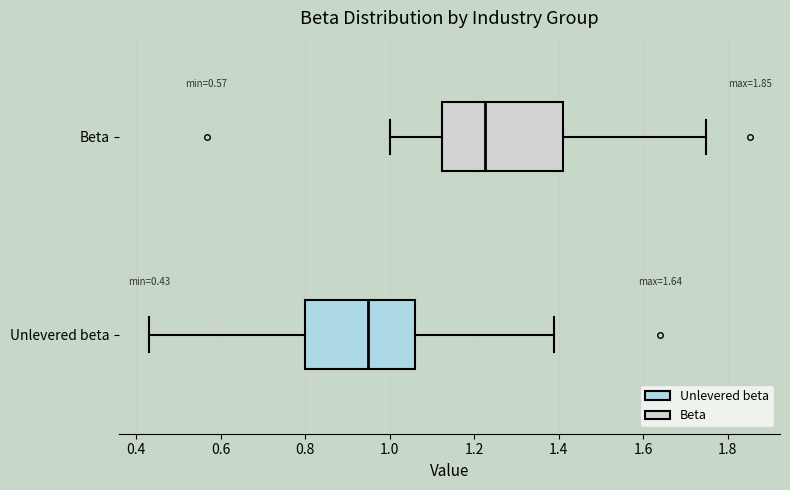

Comparing the boxes themselves (not the whiskers), which one is the widest?

Beta